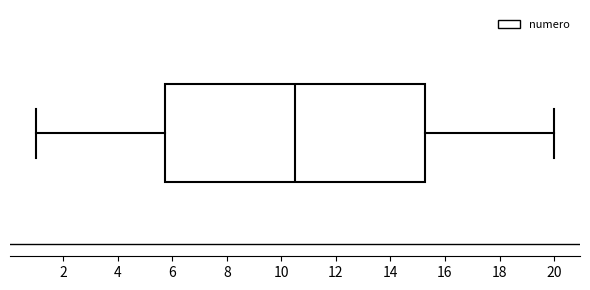

Read this box plot against the x-axis: the position of the median line, the range covered by the box, and the ends of both whiskers. The values are not printed on the chart, so give them approximately, as read against the axis.

median 10.6, box 5.8 to 15.2, whiskers 1.0 to 20.0